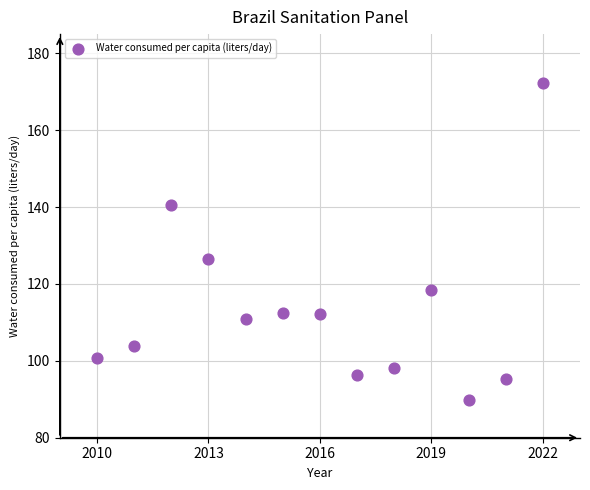

What Y value in the scatter plot is closest to 131?

126.5